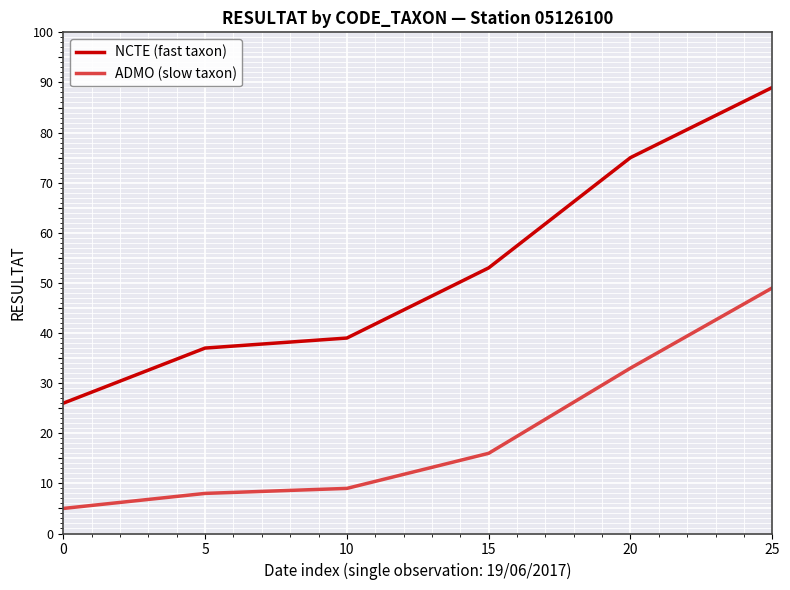

At which category is the sum across all series the highest?

25